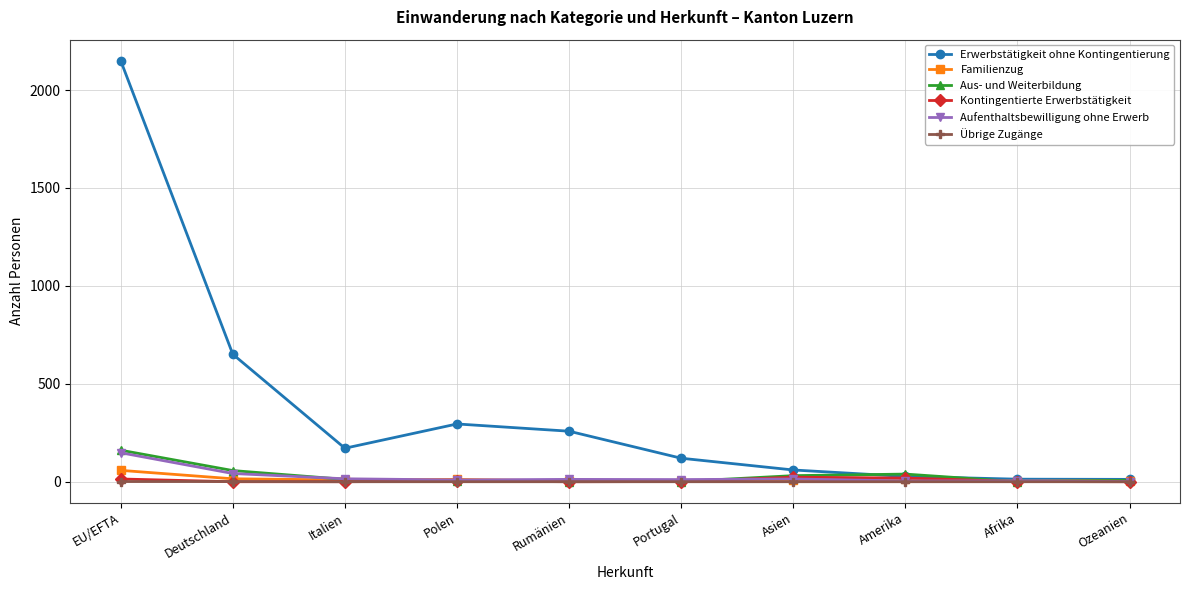

What is the highest value of the Familienzug series?

58